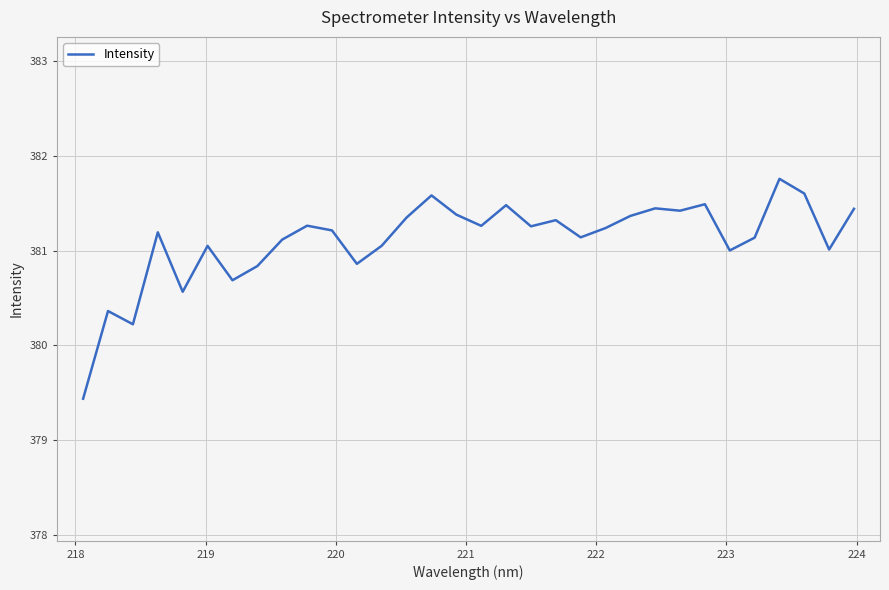

What is the maximum value shown in the chart?

381.8